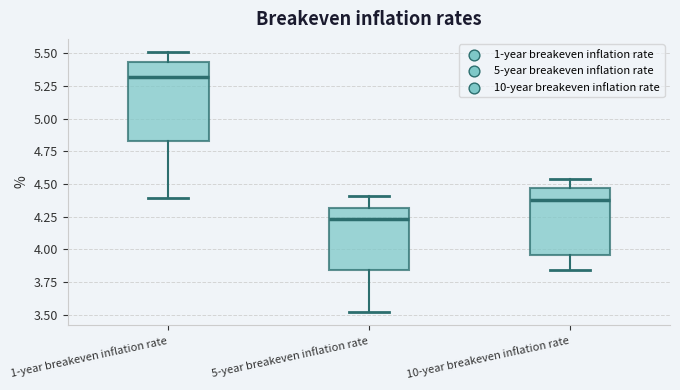

Reading left to right, transcribe this box plot: for each box, give where its median line is, the range the box spans, and where its two whiskers end, as read against the y-axis. The values are not printed on the chart, so give them approximately, as read against the axis.

1-year breakeven inflation rate: median 5.30, box 4.85 to 5.45, whiskers 4.40 to 5.50
5-year breakeven inflation rate: median 4.25, box 3.85 to 4.30, whiskers 3.50 to 4.40
10-year breakeven inflation rate: median 4.40, box 3.95 to 4.45, whiskers 3.85 to 4.55